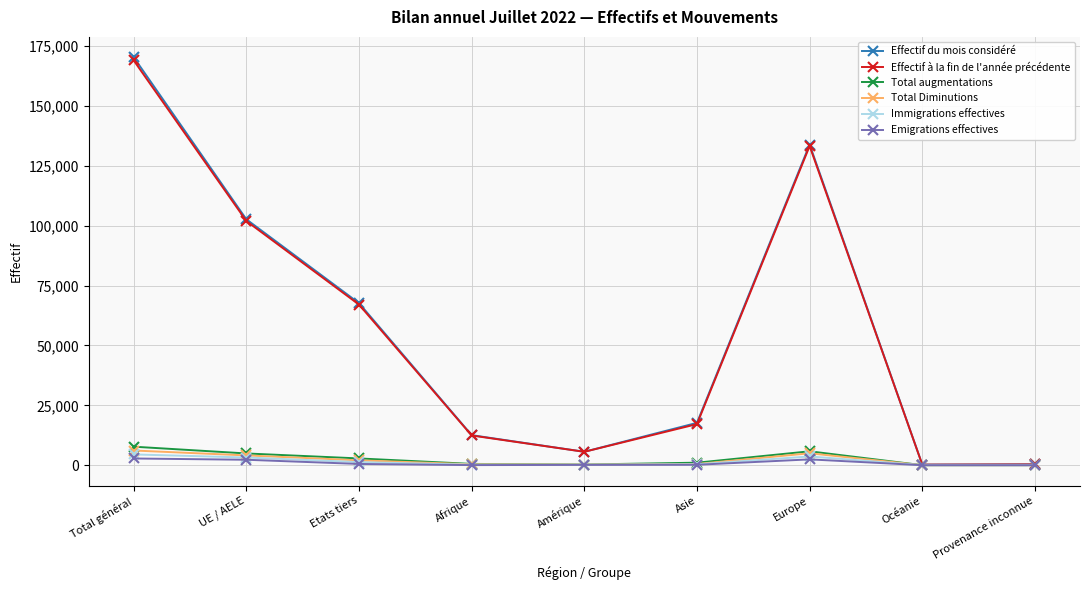

What is the label of the 1st point from the right?

Provenance inconnue